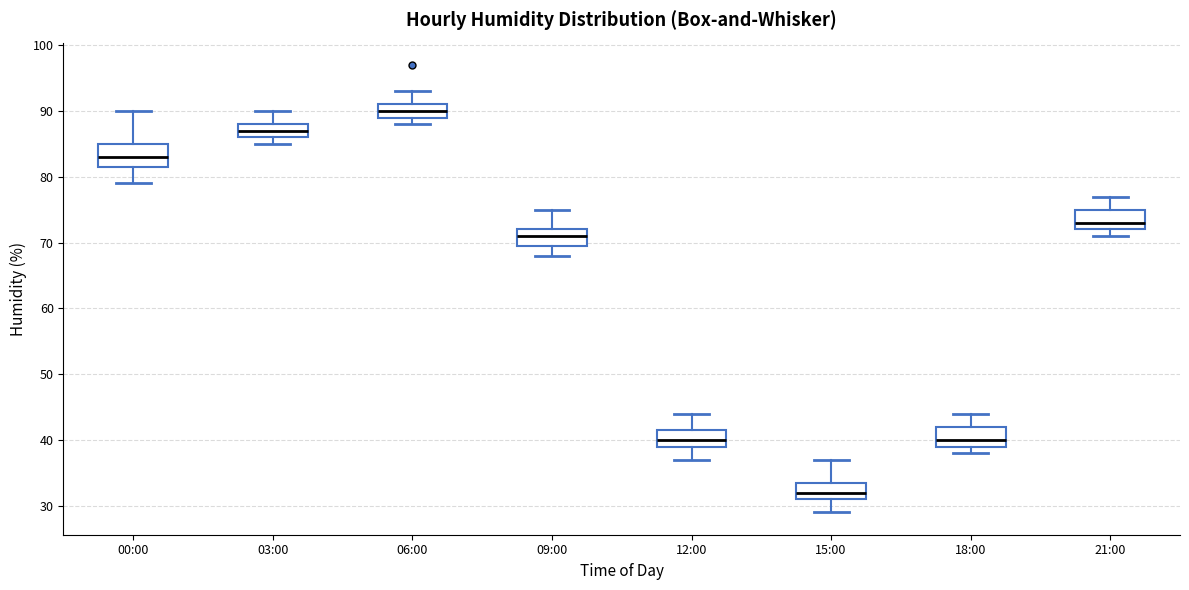

Reading left to right, transcribe this box plot: for each box, give where its median line is, the range the box spans, and where its two whiskers end, as read against the y-axis. The values are not printed on the chart, so give them approximately, as read against the axis.

00:00: median 83, box 82 to 85, whiskers 79 to 90
03:00: median 87, box 86 to 88, whiskers 85 to 90
06:00: median 90, box 89 to 91, whiskers 88 to 93
09:00: median 71, box 70 to 72, whiskers 68 to 75
12:00: median 40, box 39 to 42, whiskers 37 to 44
15:00: median 32, box 31 to 34, whiskers 29 to 37
18:00: median 40, box 39 to 42, whiskers 38 to 44
21:00: median 73, box 72 to 75, whiskers 71 to 77